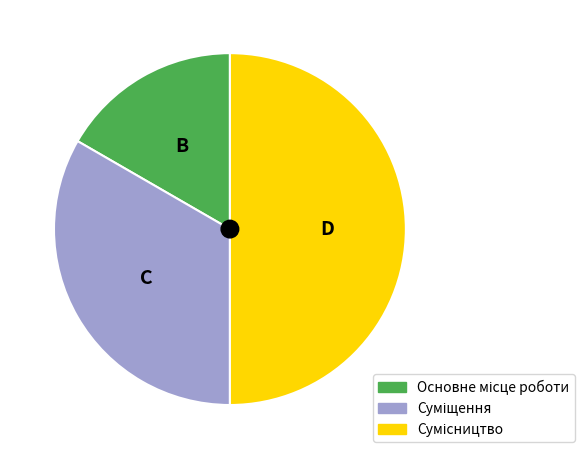

What is the largest slice in the pie chart?

Сумісництво